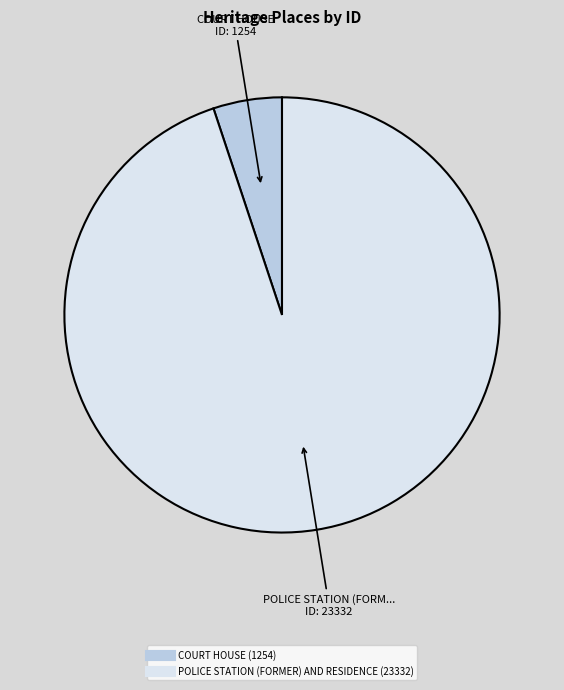

Which slice represents more than half of the pie?

POLICE STATION (FORMER) AND RESIDENCE